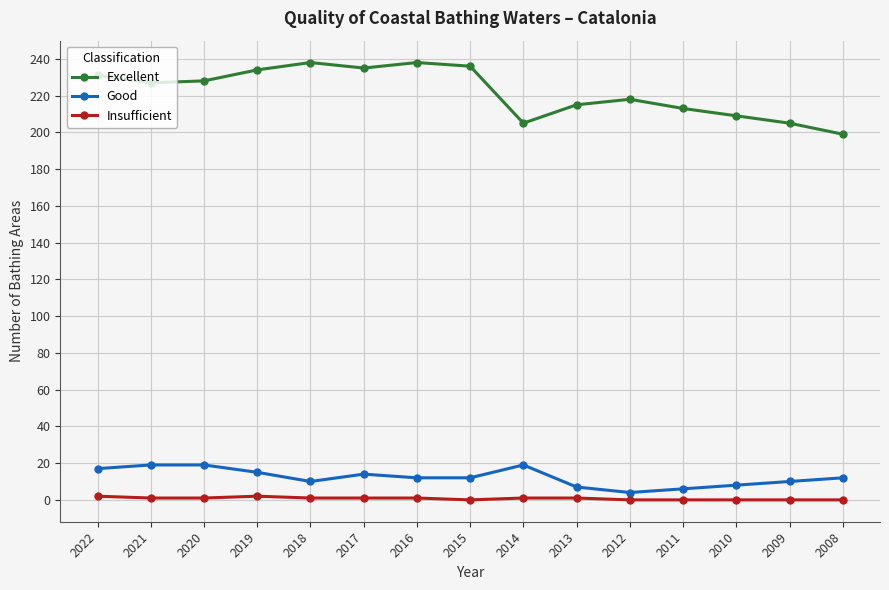

How many lines are shown in the chart?

3